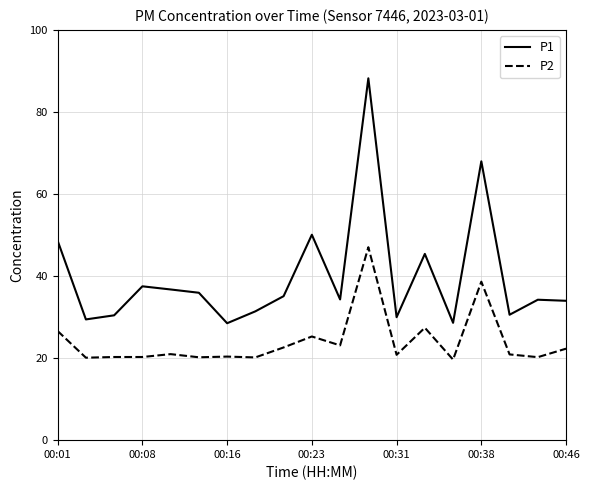

List the series in order of their overall mean, lowest first.

P2, P1